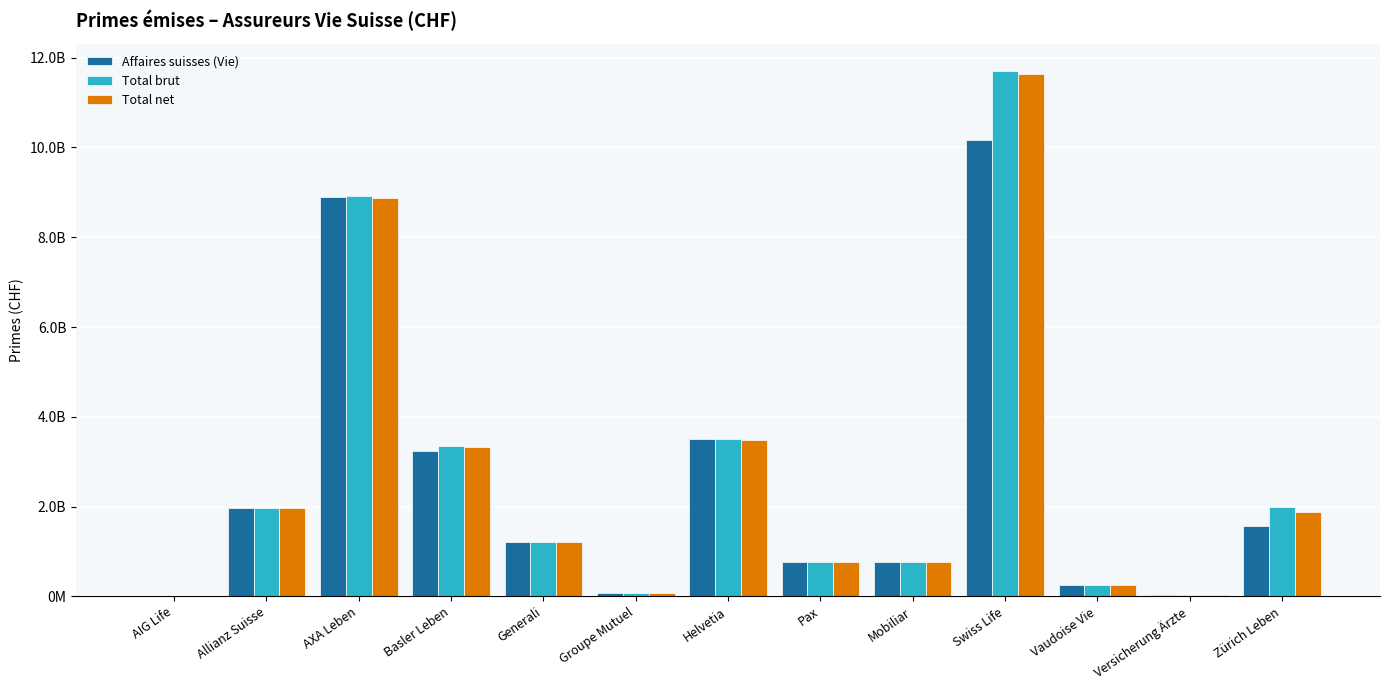

Between Allianz Suisse and Basler Leben, which is larger?

Basler Leben